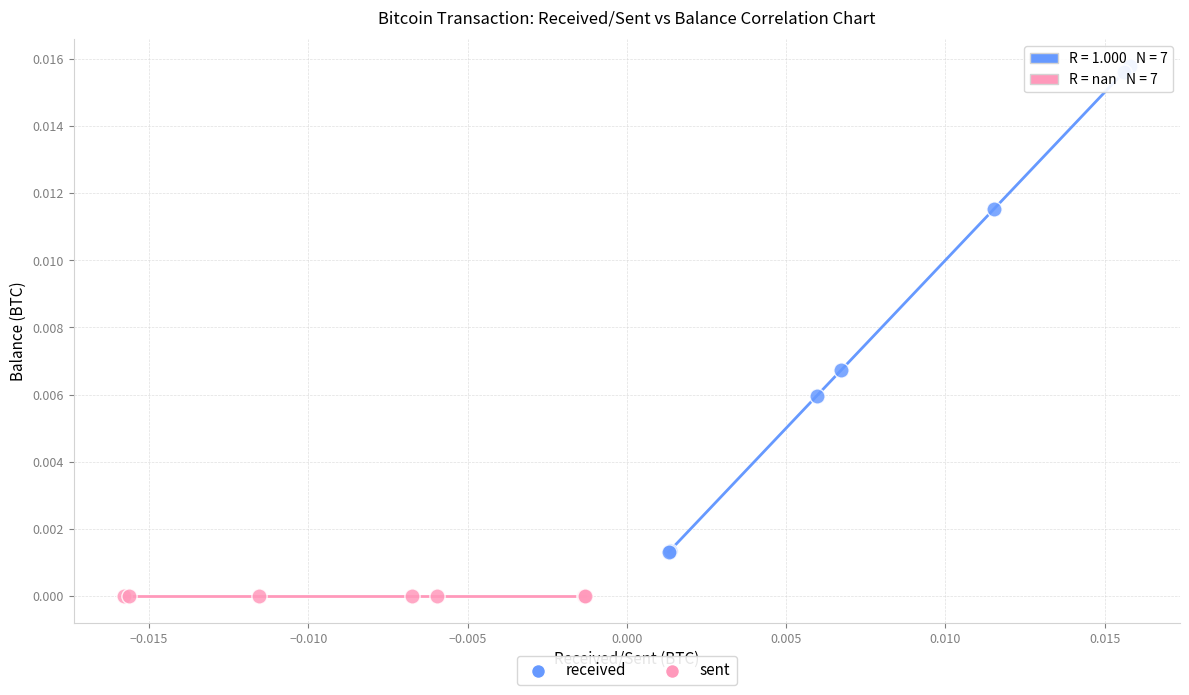

Which series contains the highest Y value?

received